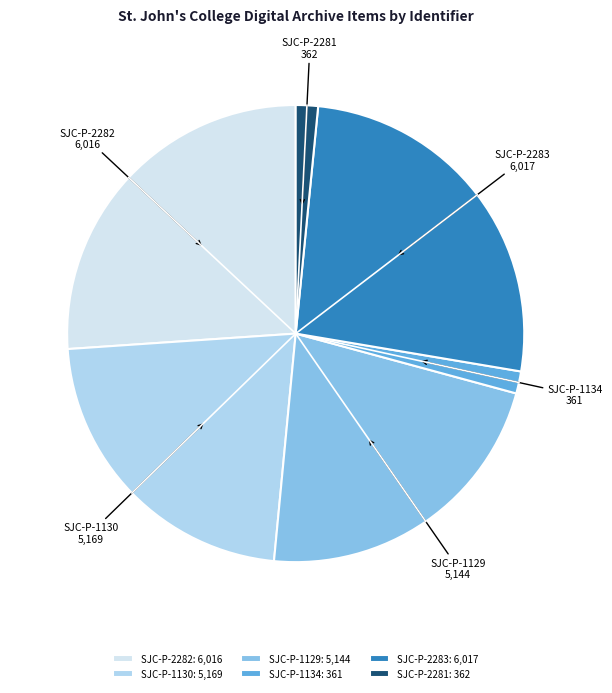

Which has a higher value, SJC-P-2282 or SJC-P-1134?

SJC-P-2282